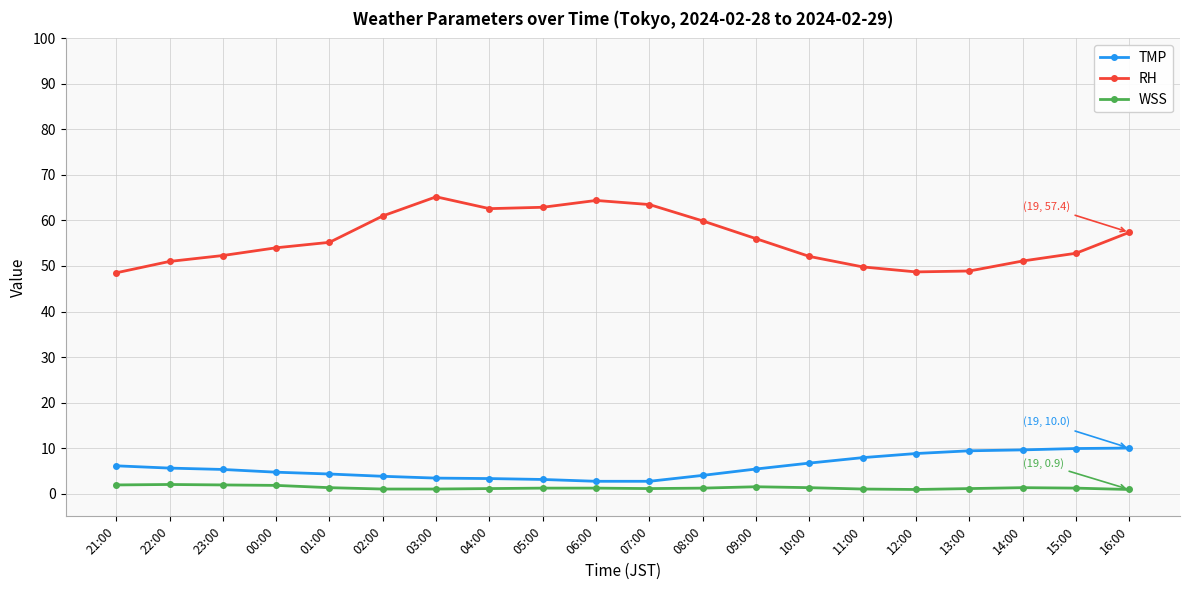

True or false: WSS and RH cross at least once.

False